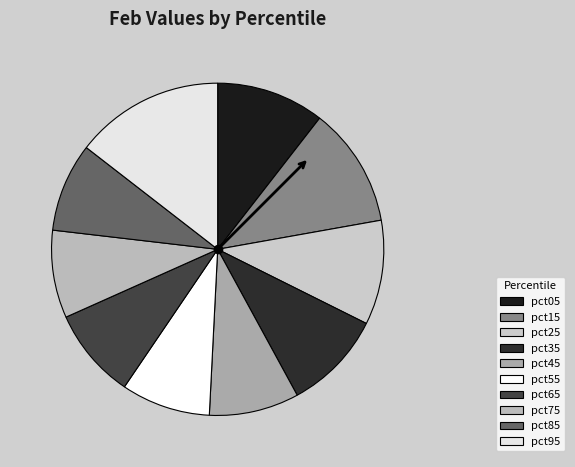

Count the number of slices in the pie.

10